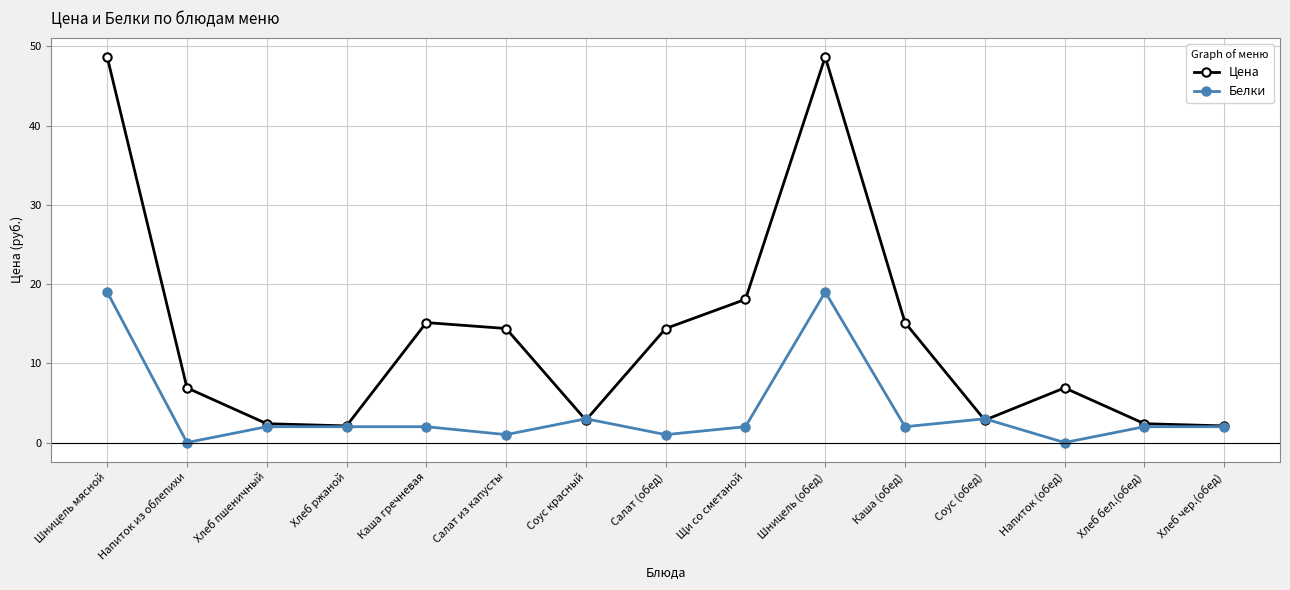

How many interior local peaks does the Цена series have?

3